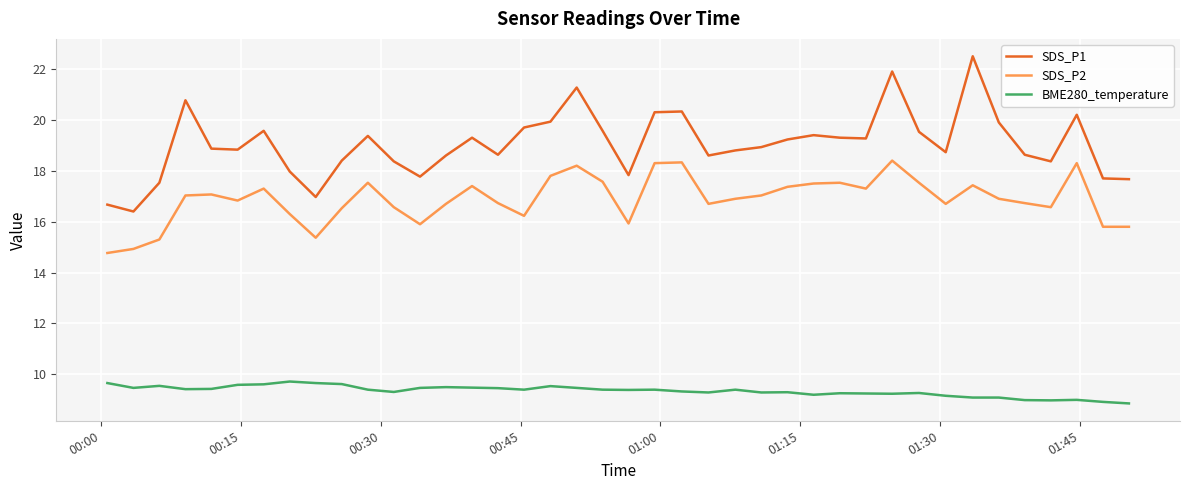

What is the difference between the maximum and minimum values in the SDS_P2 series?

3.6